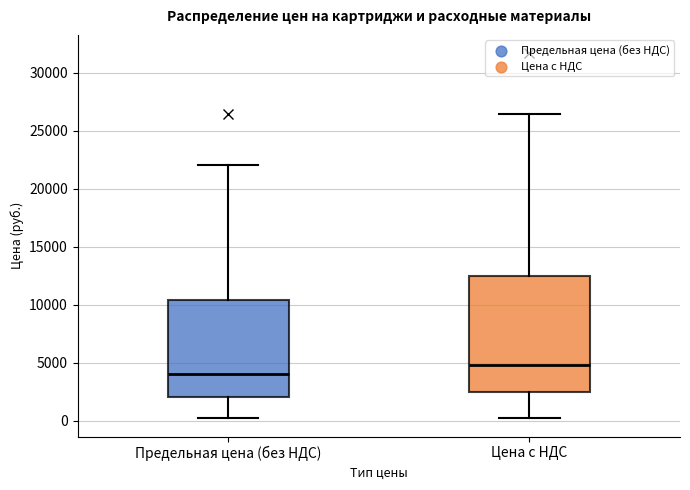

Where is the lower edge of the box for Предельная цена (без НДС) on the y-axis? The values are not printed on the chart, so give them approximately, as read against the axis.

2000